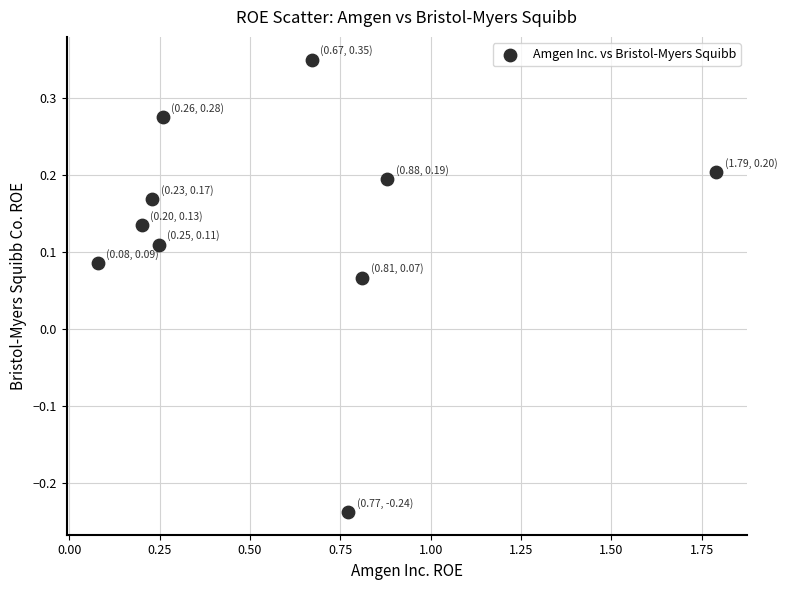

What is the average X value?

0.6